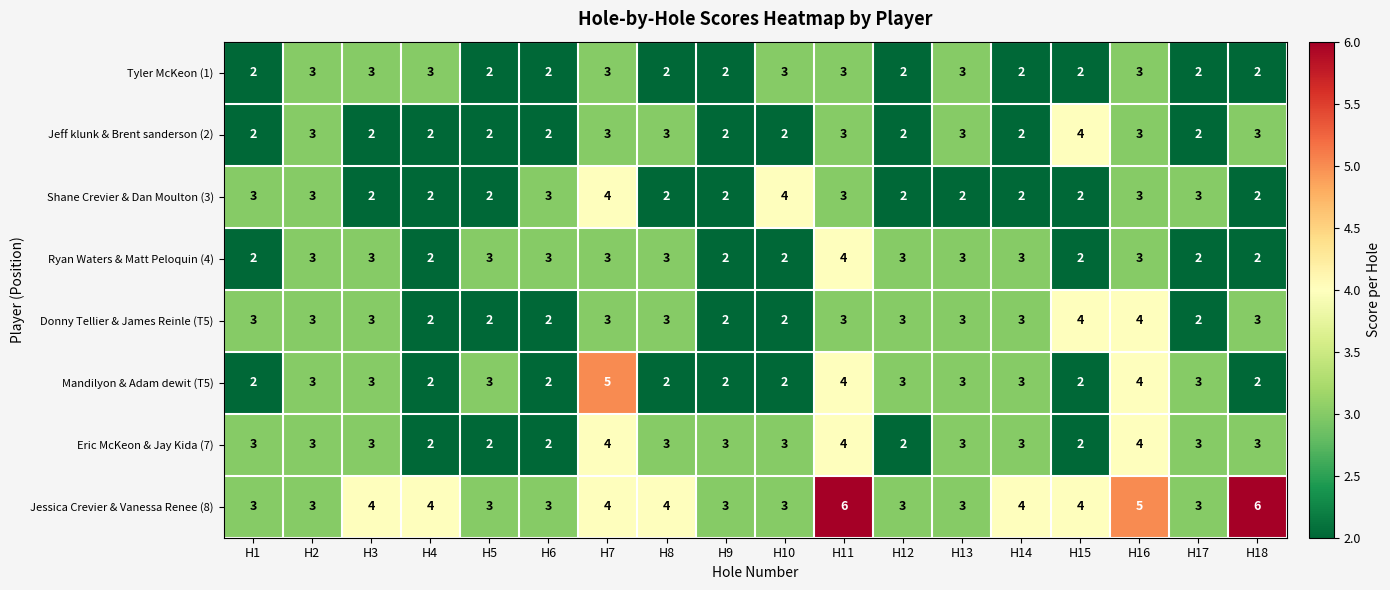

What is the greatest value displayed?

6